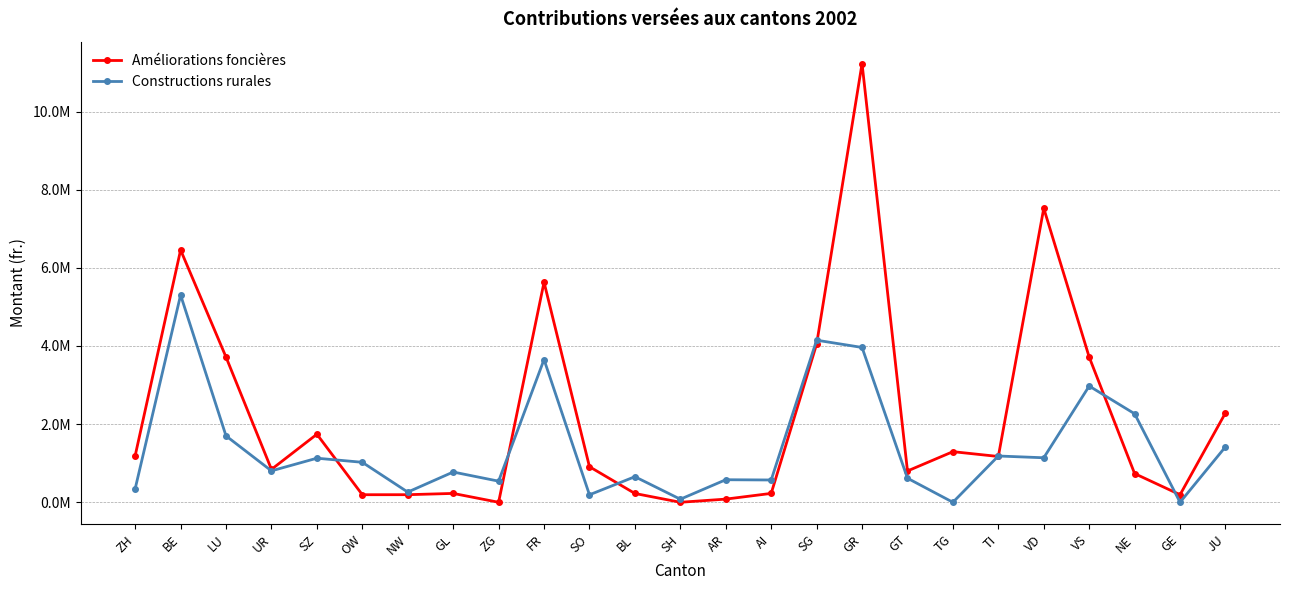

What is the greatest value displayed?

11226853